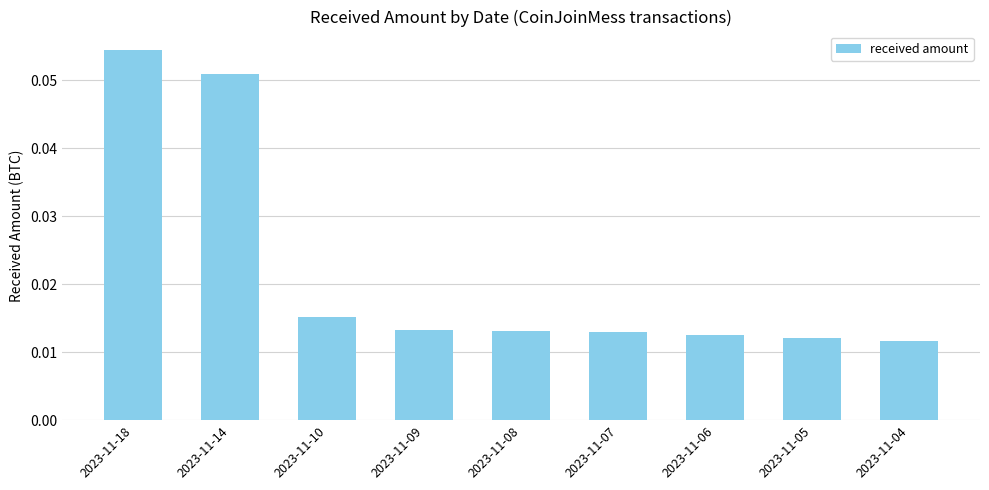

At which category does the chart reach its peak across all series?

2023-11-18